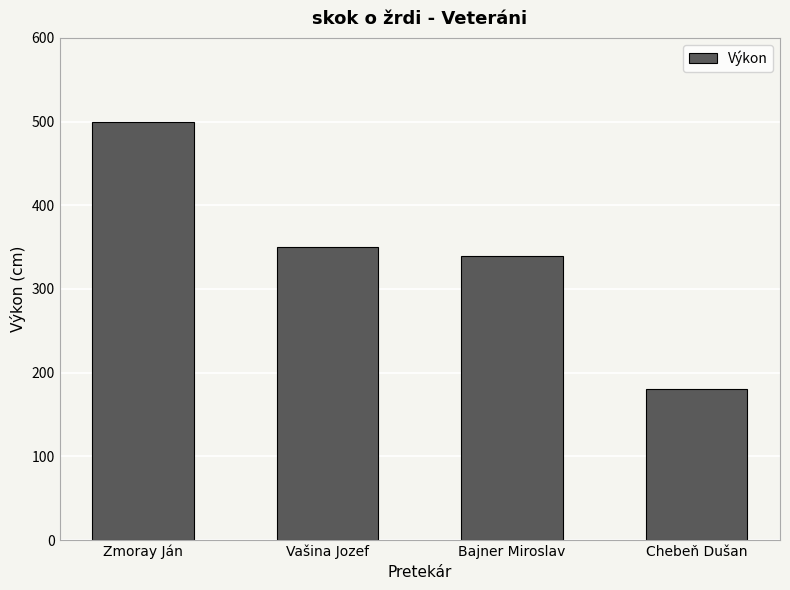

The value at Chebeň Dušan is 276. True or false?

False